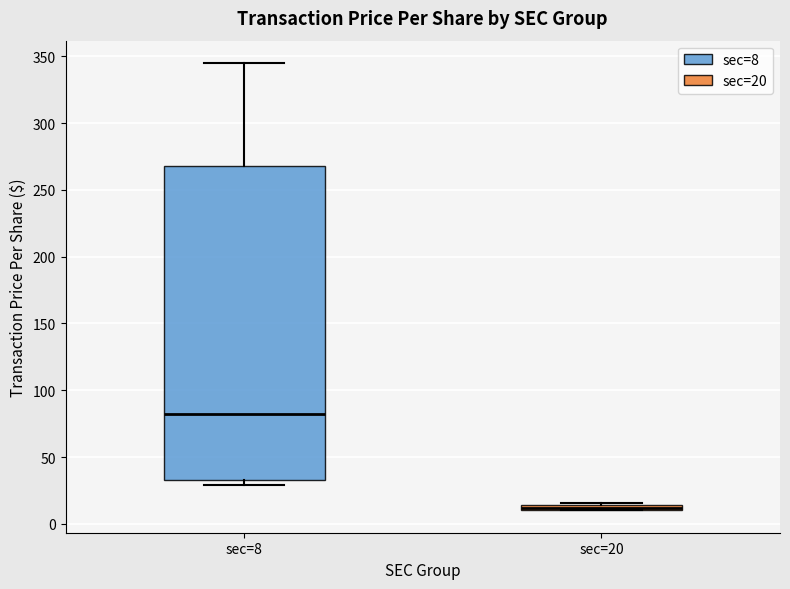

Where does the median line of the box for sec=8 sit on the y-axis? The values are not printed on the chart, so give them approximately, as read against the axis.

80